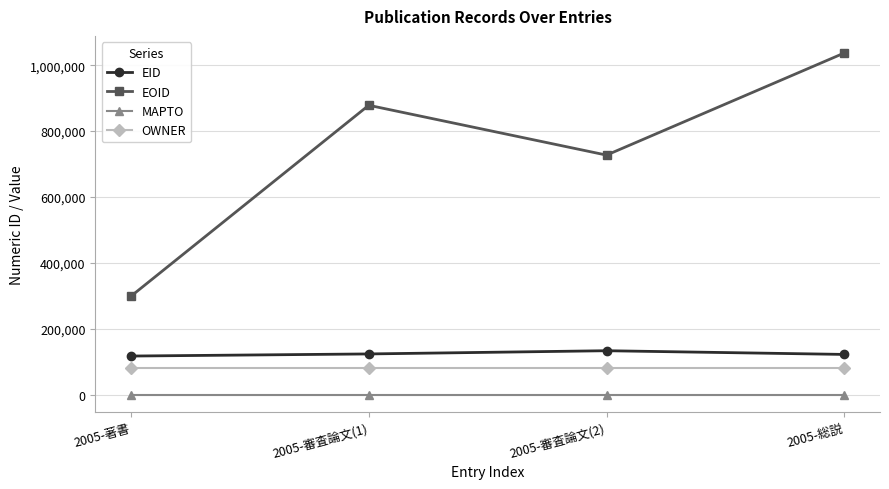

What is the spread (max minus min) of values at 2005-審査論文(1)?

878452